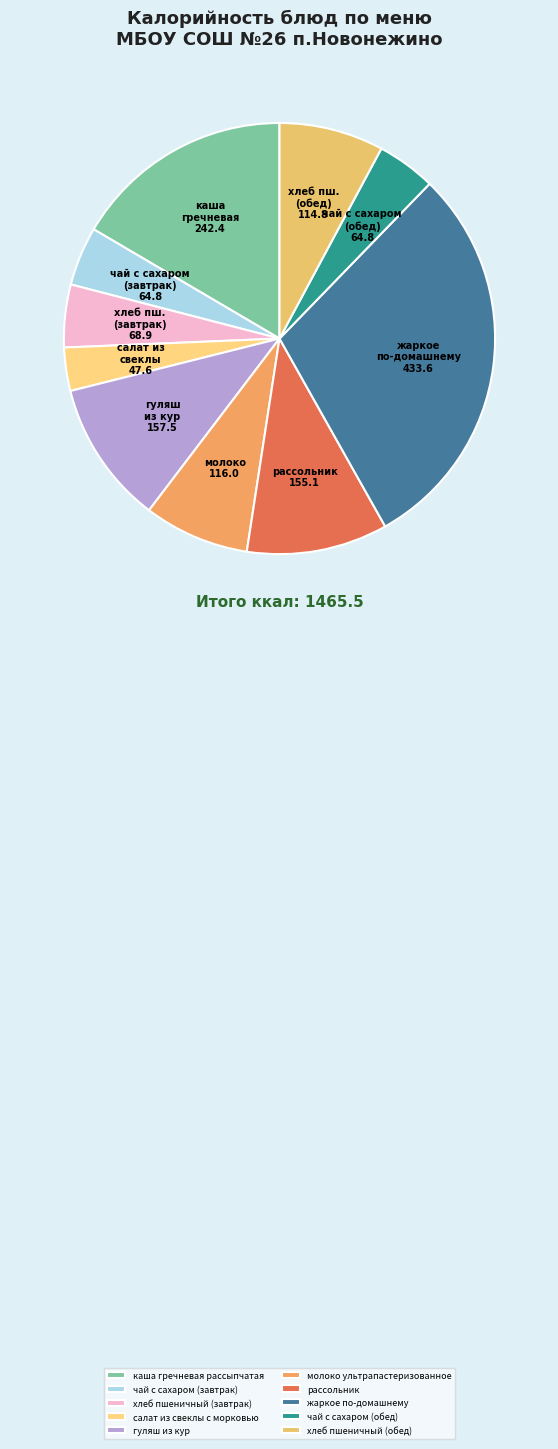

The хлеб пшеничный (обед) slice represents 14% of the pie. True or false?

False